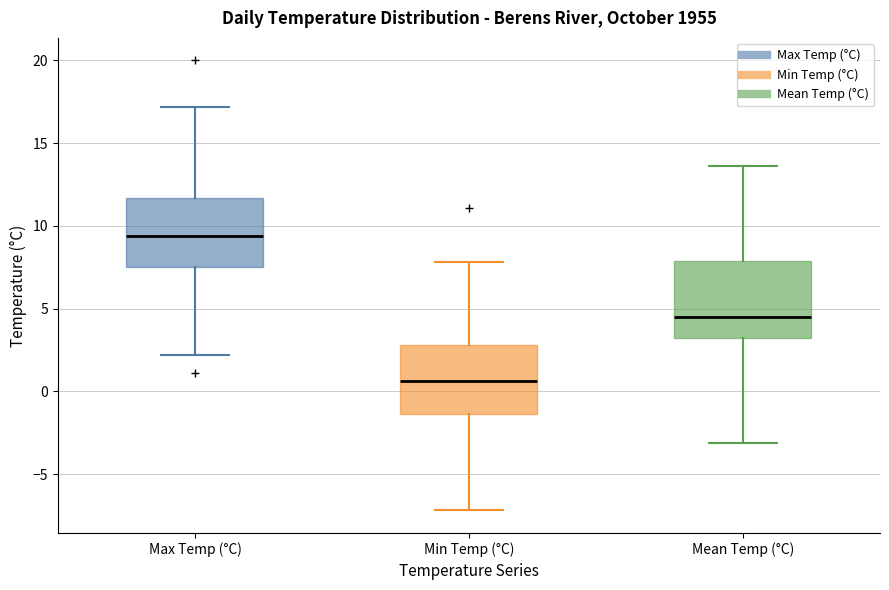

Reading left to right, transcribe this box plot: for each box, give where its median line is, the range the box spans, and where its two whiskers end, as read against the y-axis. The values are not printed on the chart, so give them approximately, as read against the axis.

Max Temp (°C): median 9.5, box 7.5 to 11.5, whiskers 2.0 to 17.0
Min Temp (°C): median 0.5, box -1.5 to 3.0, whiskers -7.0 to 8.0
Mean Temp (°C): median 4.5, box 3.5 to 8.0, whiskers -3.0 to 13.5